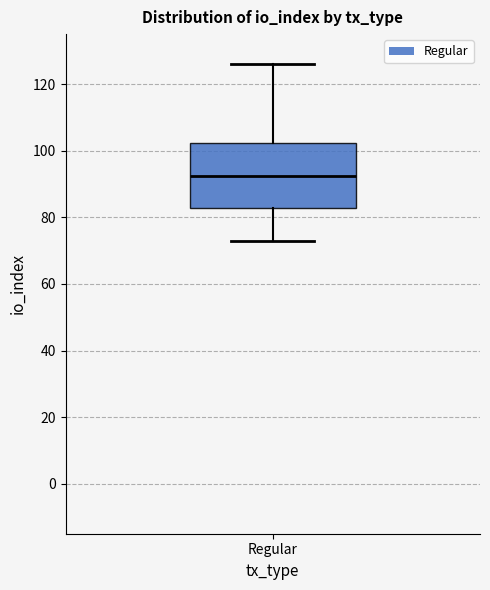

Where does the upper whisker of the box for Regular end on the y-axis? The values are not printed on the chart, so give them approximately, as read against the axis.

126